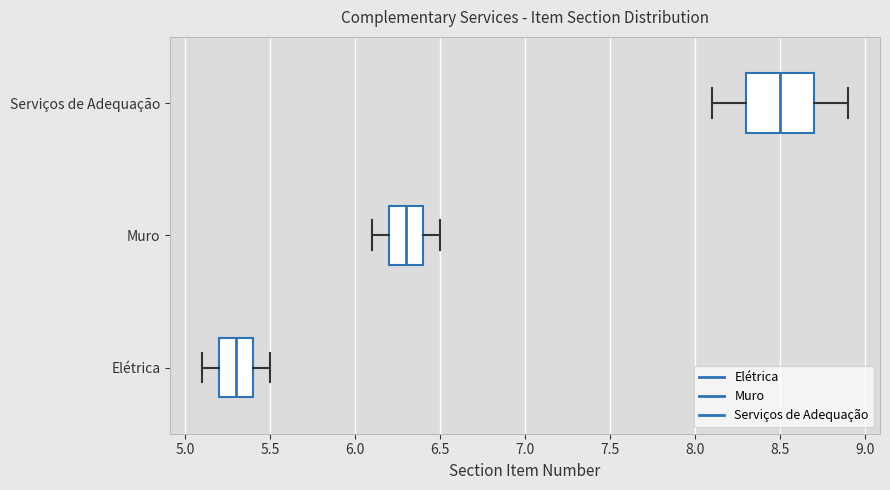

Which box has the furthest to the left median line?

Elétrica